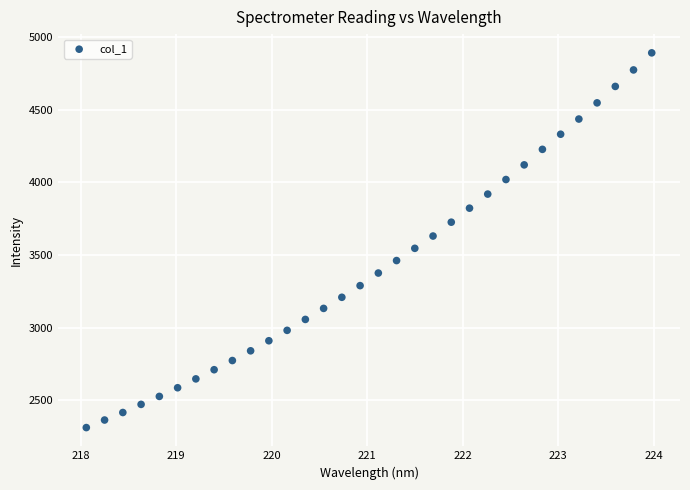

What is the range of X values (max minus min)?

5.9